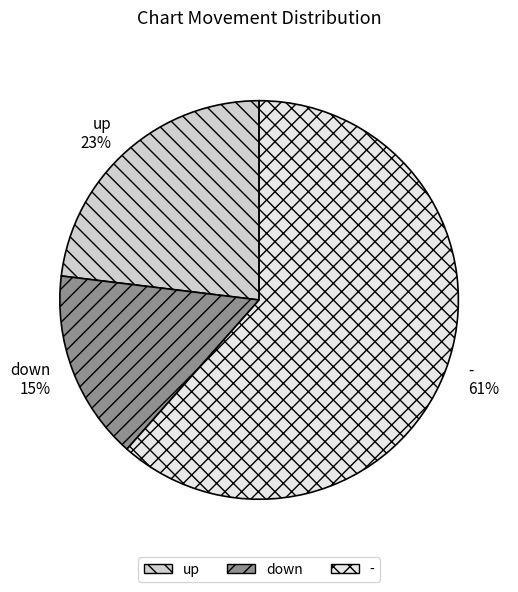

How many slices are in this pie chart?

3